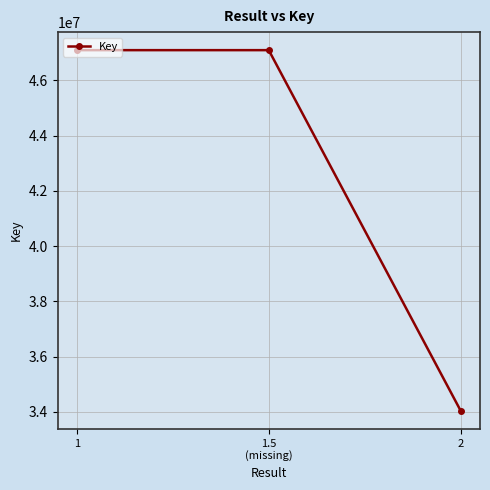

What is the value of the 1st point from the left?

47098541